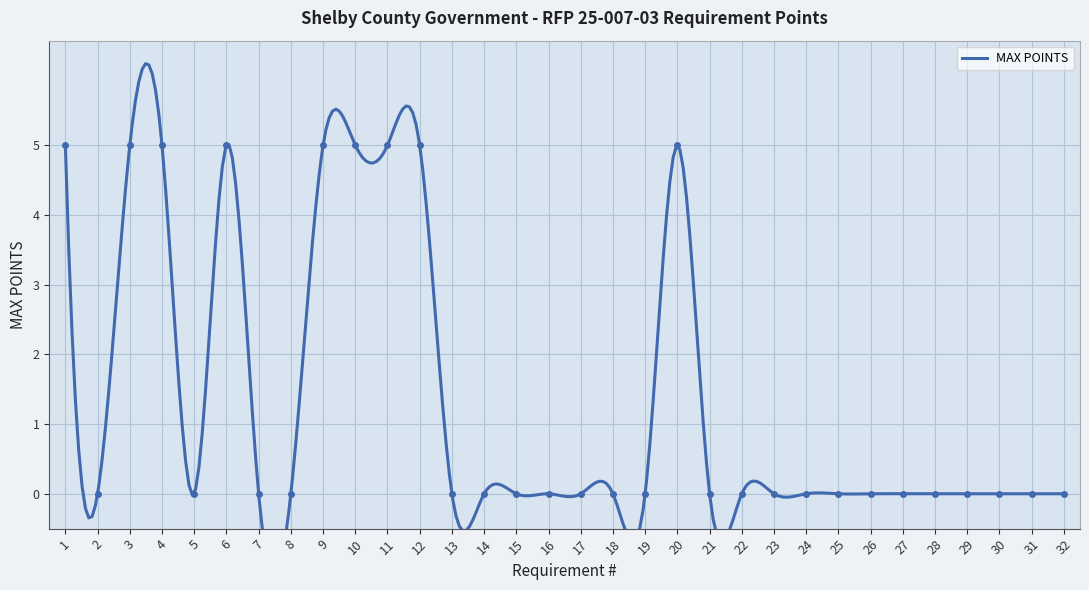

The value at 25 is 0. True or false?

True